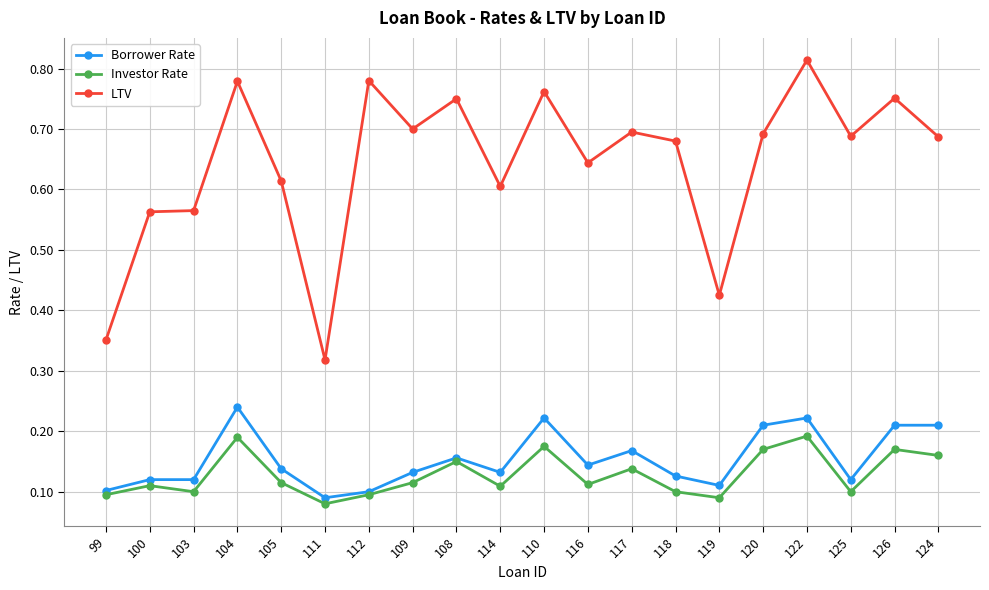

What is the label of the 14th point from the right?

112